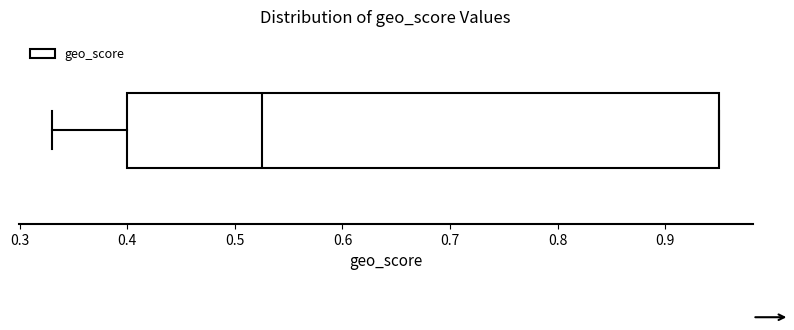

Where is the left edge of the box on the x-axis? The values are not printed on the chart, so give them approximately, as read against the axis.

0.40